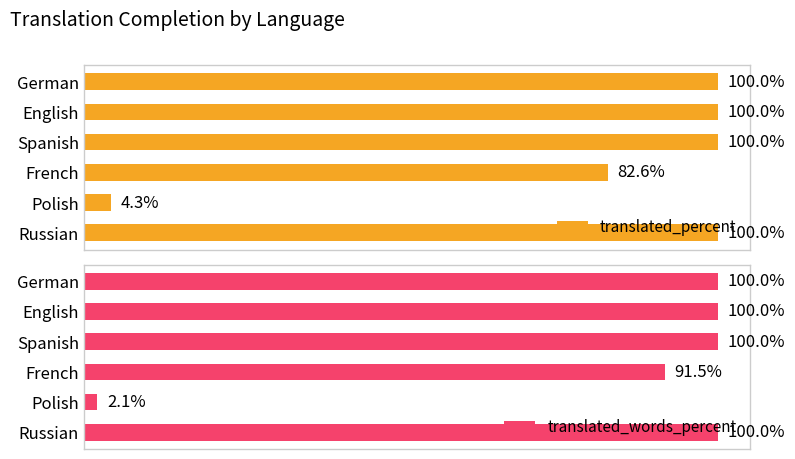

Rank the series by their maximum value, from highest to lowest.

translated_percent, translated_words_percent